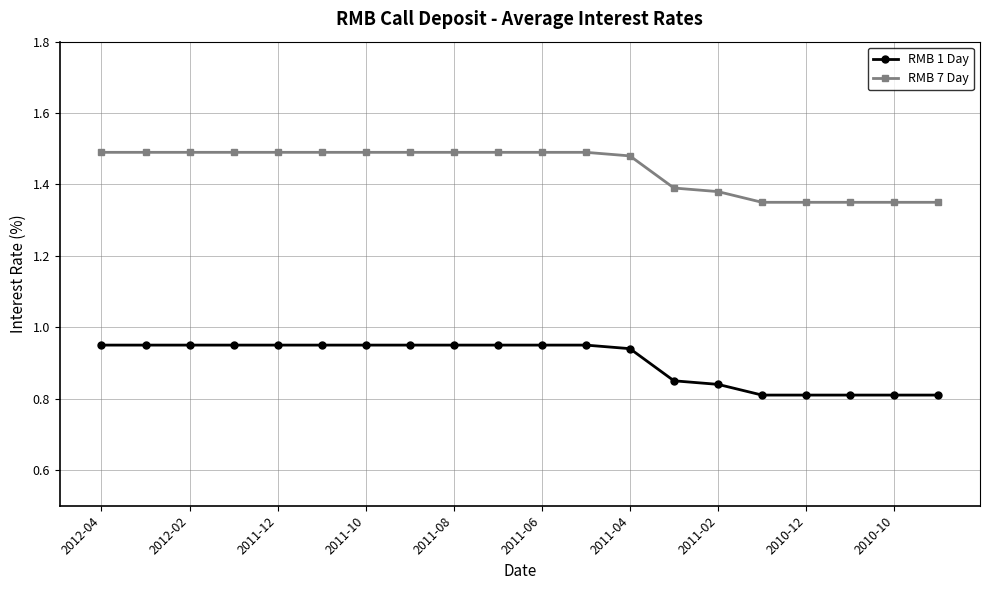

True or false: RMB 1 Day and RMB 7 Day intersect in this chart.

False